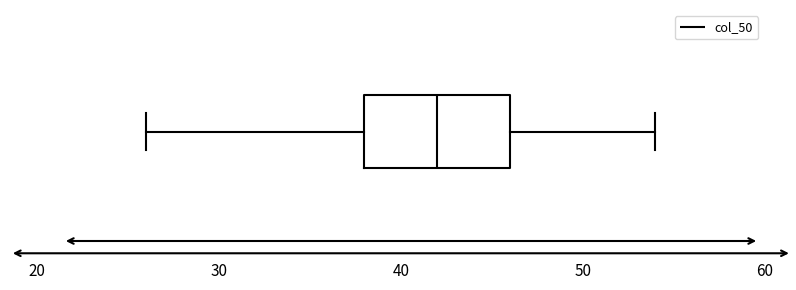

Where is the right edge of the box on the x-axis? The values are not printed on the chart, so give them approximately, as read against the axis.

46